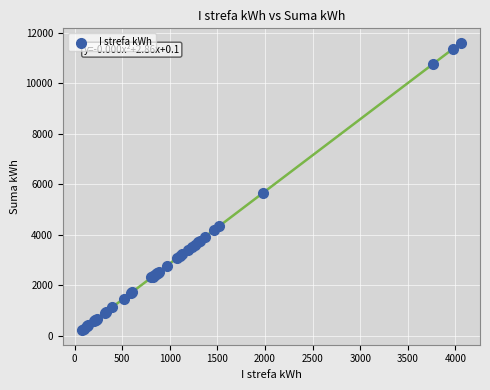

What Y value in the scatter plot is closest to 5906?

5652